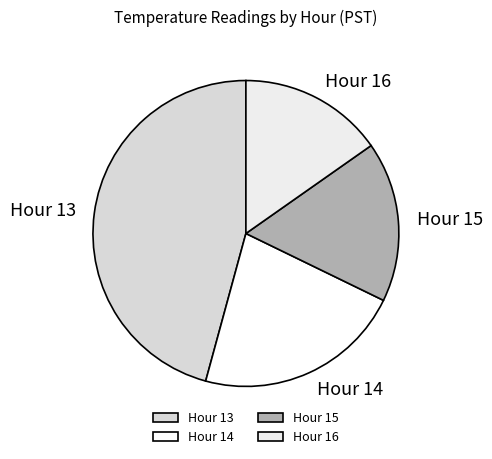

Is it true that Hour 15 is 17% of the pie?

True